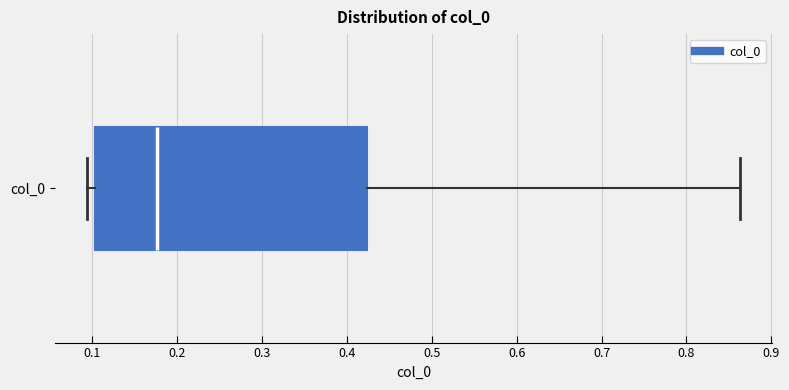

Where does the right whisker of the box for col_0 end on the x-axis? The values are not printed on the chart, so give them approximately, as read against the axis.

0.86